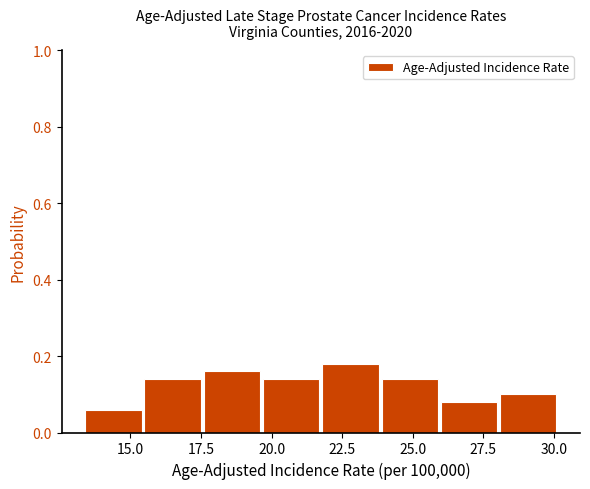

Reading left to right, list every bar in this chart as the range it spans on the x-axis followed by its height. Neither the bar edges nor the heights are printed on the chart, so give them approximately, as read against the axes.

13.4 to 15.5: 0.06
15.5 to 17.6: 0.14
17.6 to 19.7: 0.16
19.7 to 21.8: 0.14
21.8 to 23.9: 0.18
23.9 to 26.0: 0.14
26.0 to 28.1: 0.08
28.1 to 30.2: 0.10